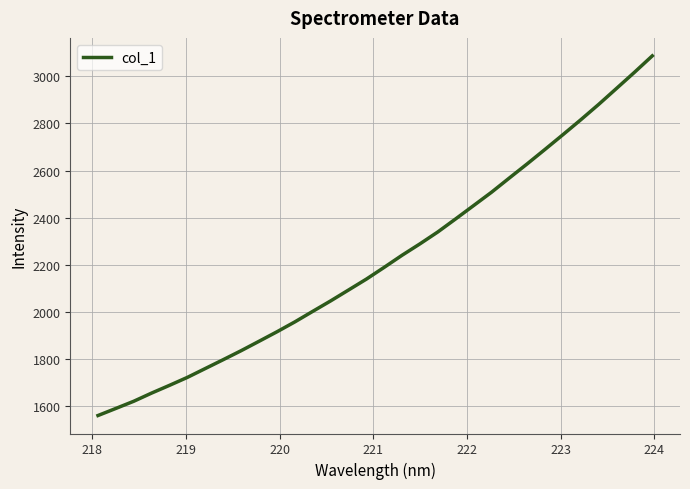

What is the maximum value shown in the chart?

3086.2